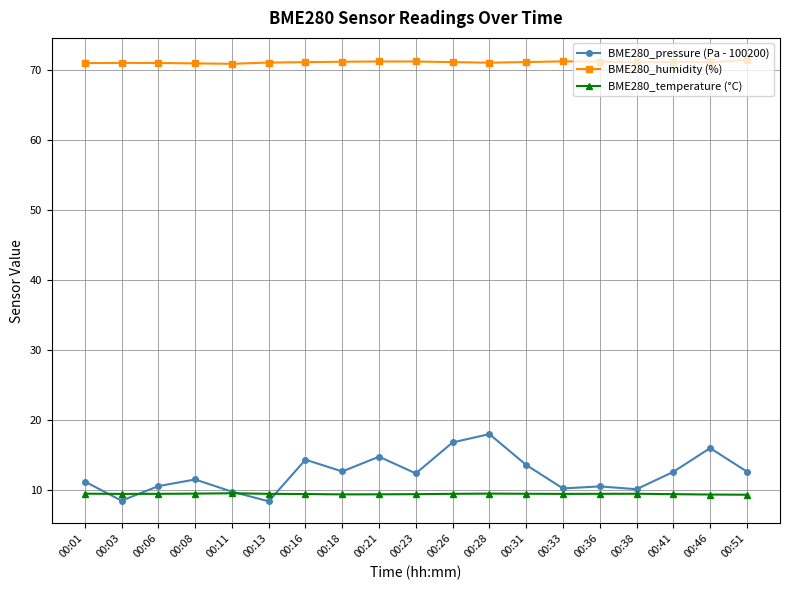

What is the difference between the highest and lowest values at 00:03?

62.6